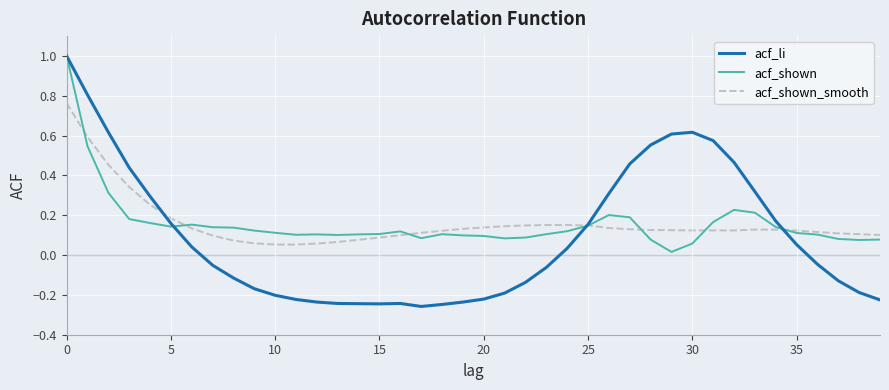

What is the highest value of the acf_li series?

1.0